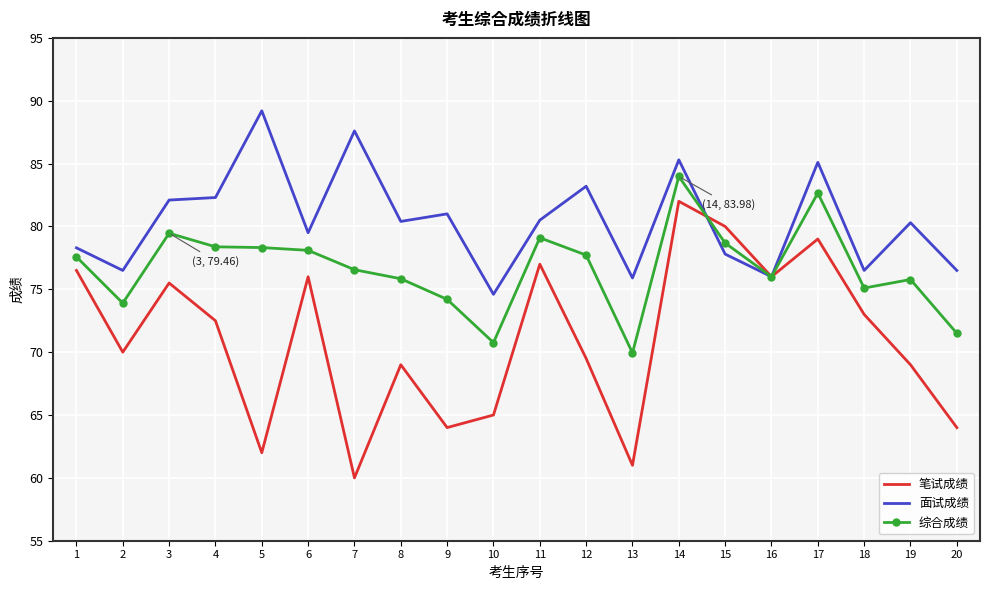

List the series in order of their overall mean, highest first.

面试成绩, 综合成绩, 笔试成绩